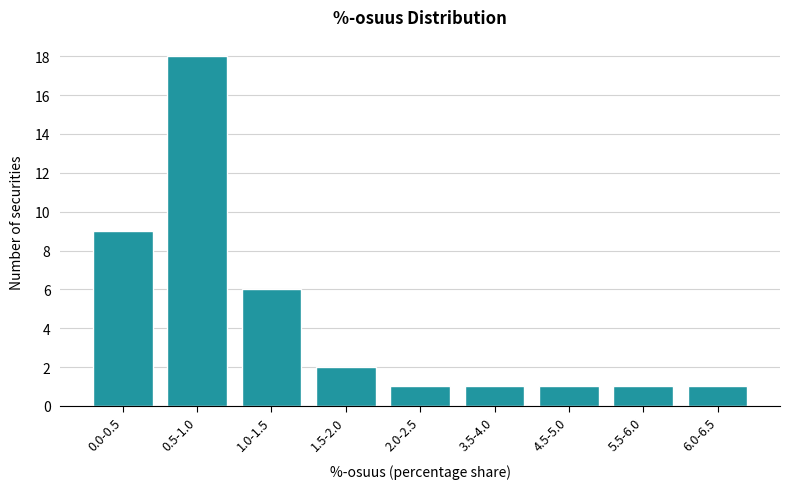

Reading left to right, transcribe all the data shown in this chart.

9	18	6	2	1	1	1	1	1